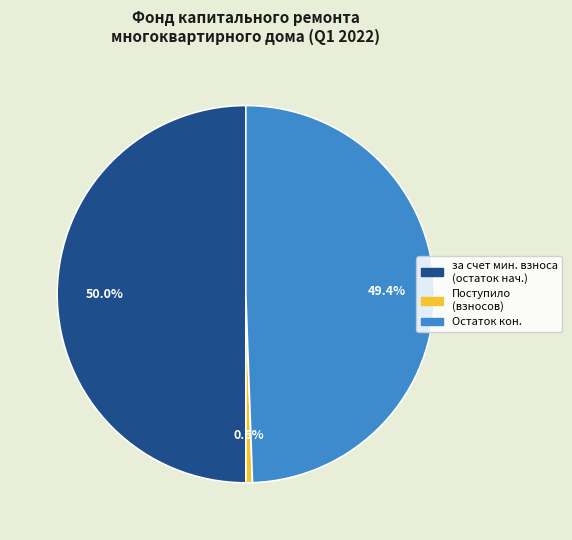

Count the number of slices in the pie.

3